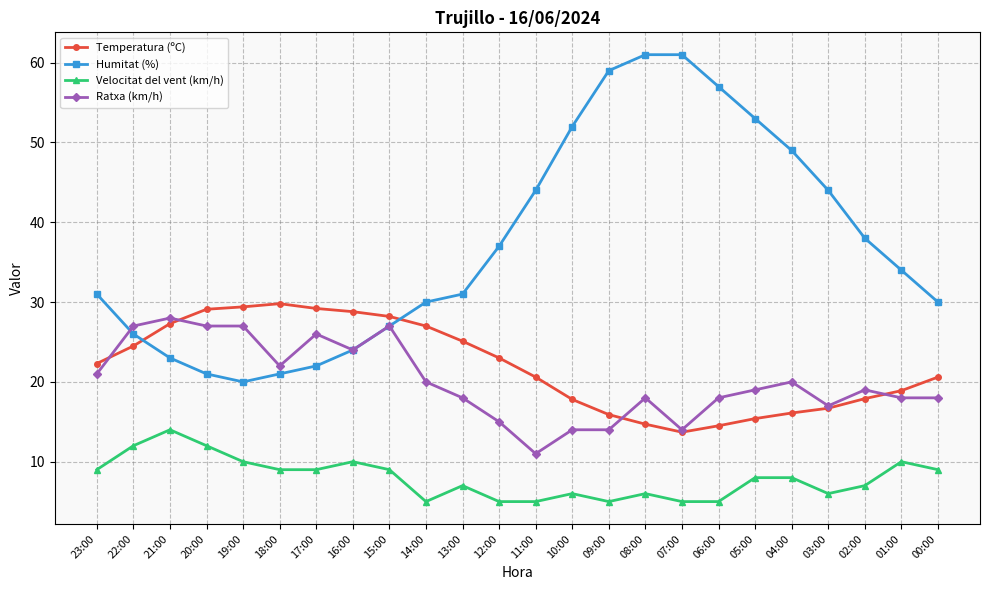

True or false: Temperatura (ºC) and Velocitat del vent (km/h) cross at least once.

False